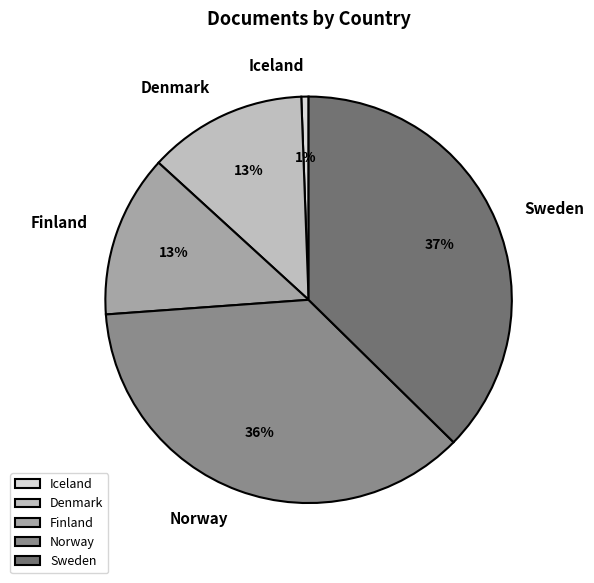

Does any single category account for the majority?

No